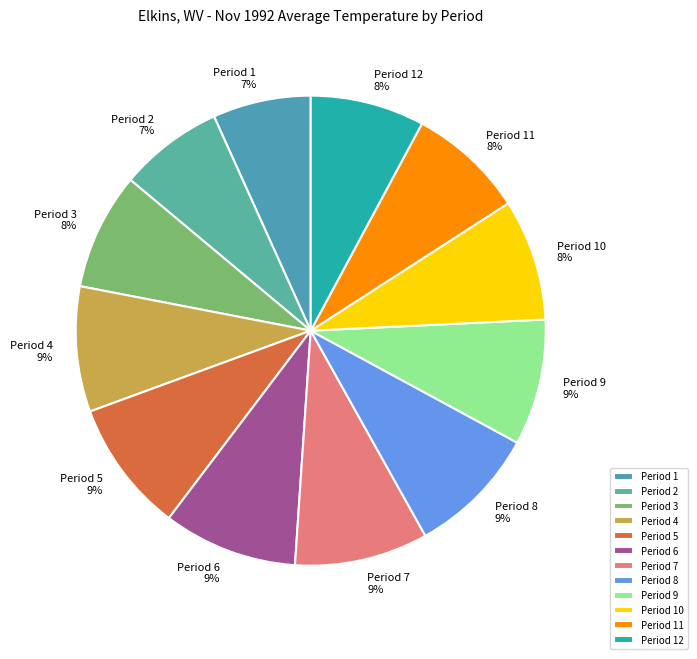

Approximately how many times larger is the value at Period 12 compared to Period 5?

0.9